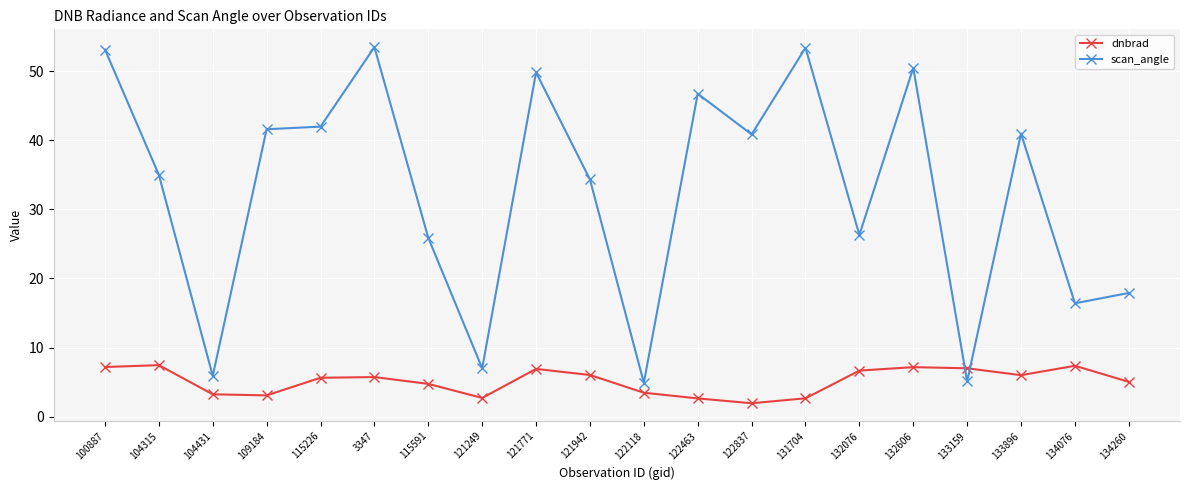

What is the maximum value shown in the chart?

53.5